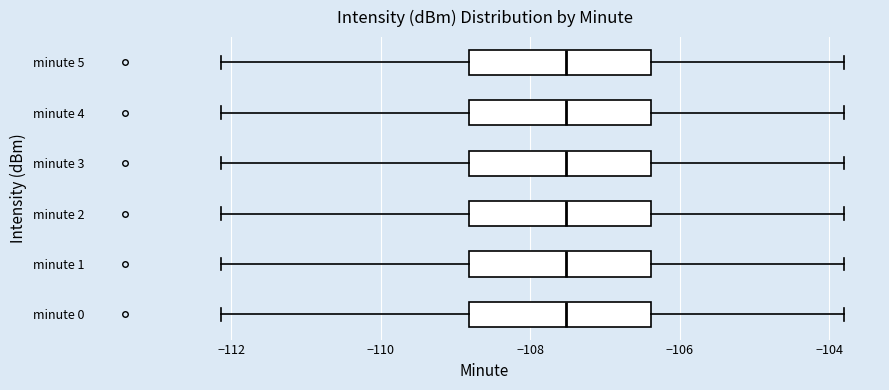

Reading bottom to top, transcribe this box plot: for each box, give where its median line is, the range the box spans, and where its two whiskers end, as read against the x-axis. The values are not printed on the chart, so give them approximately, as read against the axis.

minute 0: median -107.6, box -108.8 to -106.4, whiskers -112.2 to -103.8
minute 1: median -107.6, box -108.8 to -106.4, whiskers -112.2 to -103.8
minute 2: median -107.6, box -108.8 to -106.4, whiskers -112.2 to -103.8
minute 3: median -107.6, box -108.8 to -106.4, whiskers -112.2 to -103.8
minute 4: median -107.6, box -108.8 to -106.4, whiskers -112.2 to -103.8
minute 5: median -107.6, box -108.8 to -106.4, whiskers -112.2 to -103.8